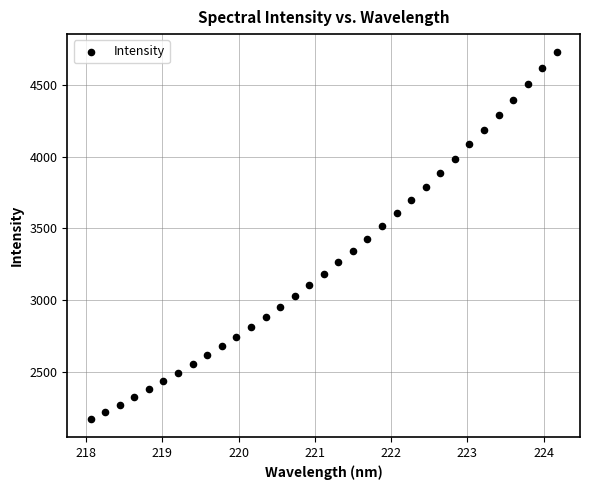

What is the range of Y values (max minus min)?

2549.5